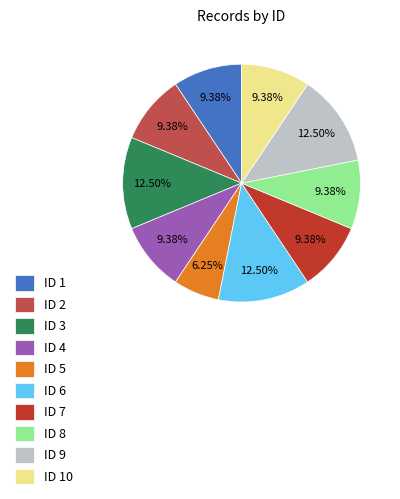

The ID 10 slice represents 22% of the pie. True or false?

False